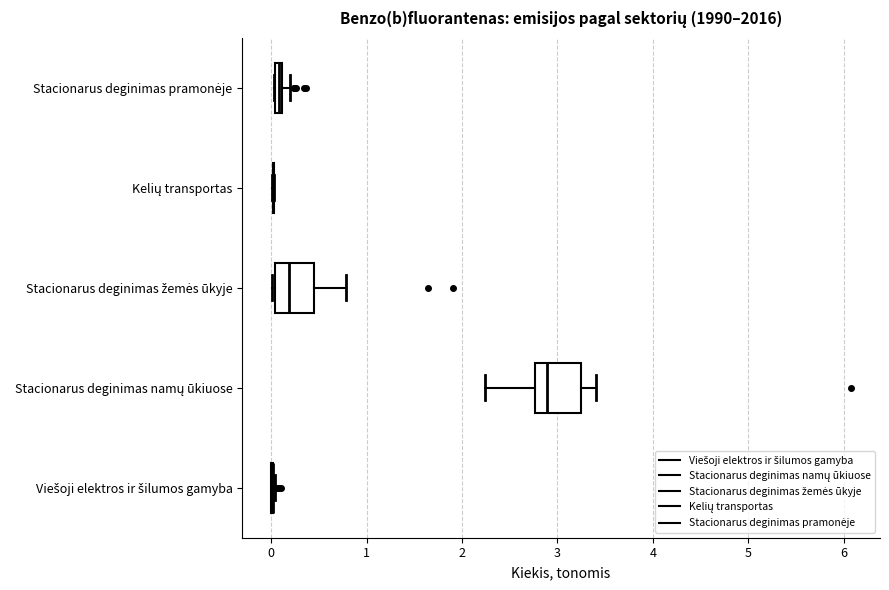

Where is the right edge of the box for Stacionarus deginimas pramonėje on the x-axis? The values are not printed on the chart, so give them approximately, as read against the axis.

0.1